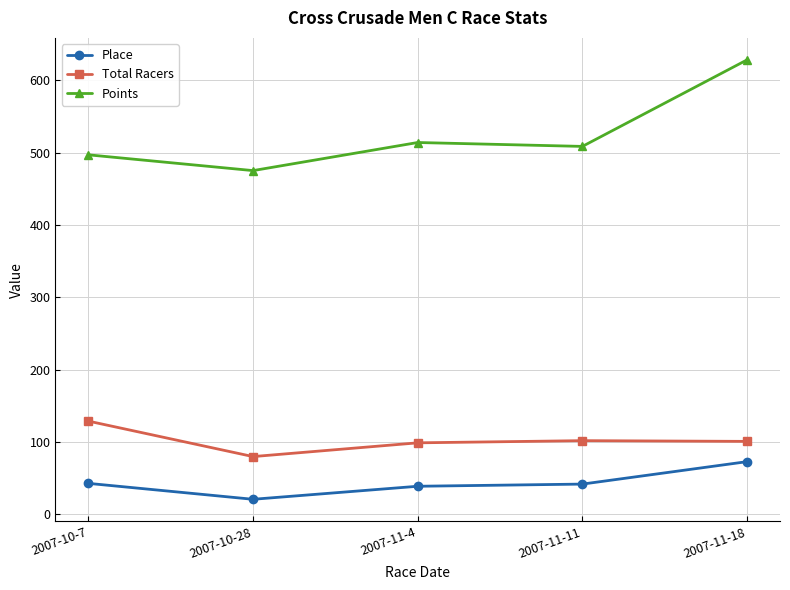

True or false: Points and Place intersect in this chart.

False